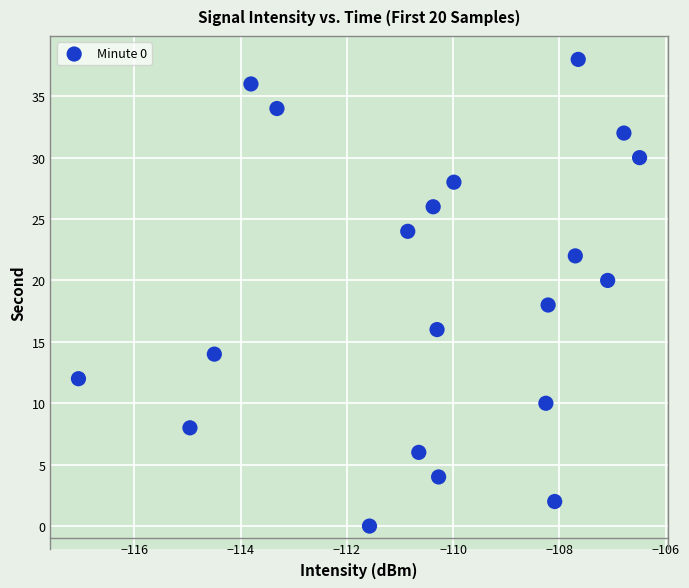

What is the range of Y values (max minus min)?

38